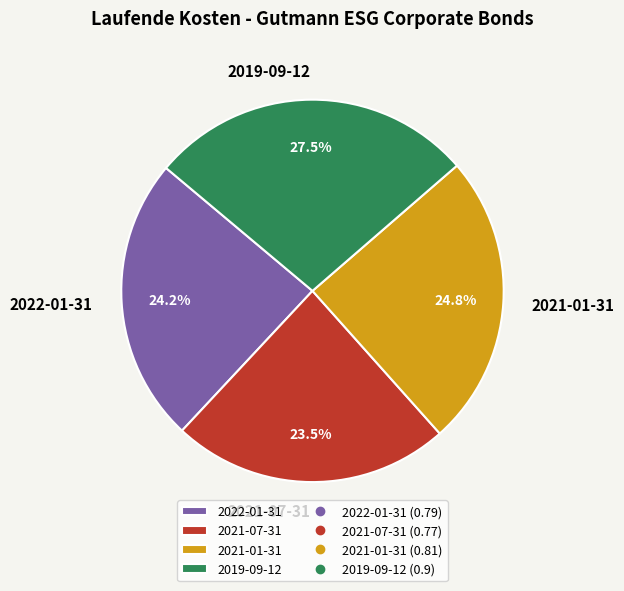

Does 2021-01-31 account for over 50% of the chart?

No